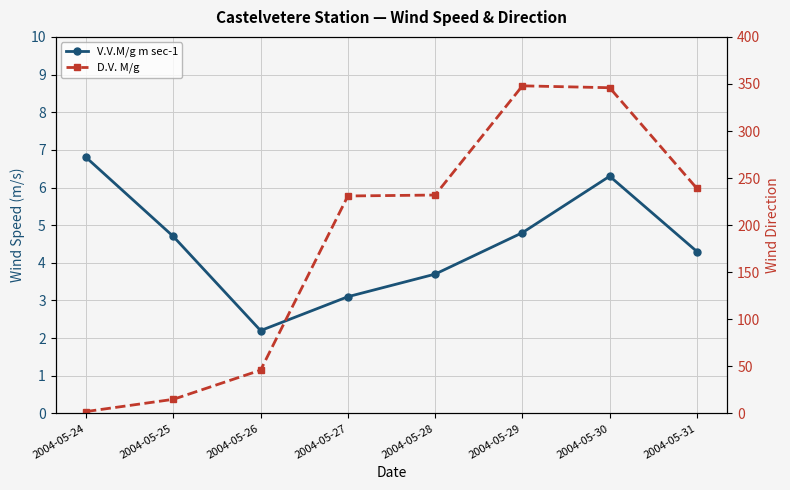

True or false: V.V.M/g m sec-1 has a value of 2.2 at 2004-05-26.

True